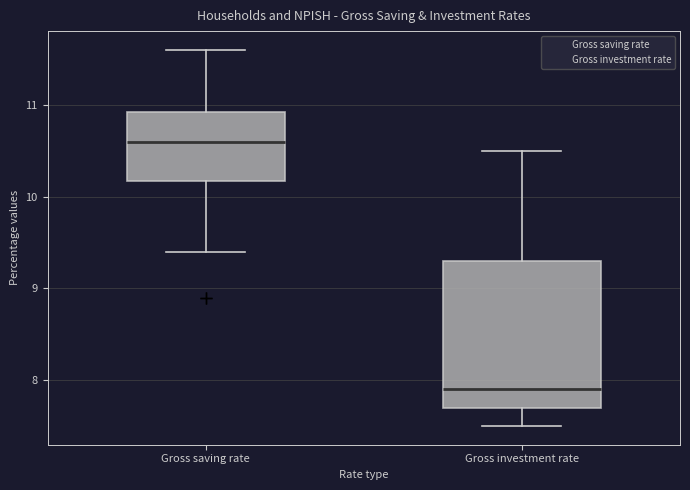

Where does the median line of the box for Gross investment rate sit on the y-axis? The values are not printed on the chart, so give them approximately, as read against the axis.

7.9